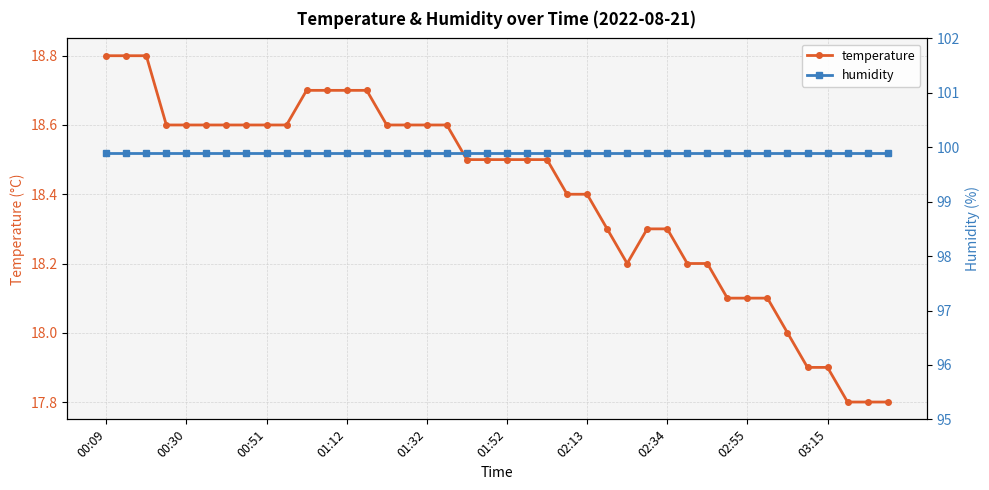

Reading left to right, transcribe all the data shown in this chart.

temperature: 18.8	18.8	18.8	18.6	18.6	18.6	18.6	18.6	18.6	18.6	18.7	18.7	18.7	18.7	18.6	18.6	18.6	18.6	18.5	18.5	18.5	18.5	18.5	18.4	18.4	18.3	18.2	18.3	18.3	18.2	18.2	18.1	18.1	18.1	18.0	17.9	17.9	17.8	17.8	17.8
humidity: 99.9	99.9	99.9	99.9	99.9	99.9	99.9	99.9	99.9	99.9	99.9	99.9	99.9	99.9	99.9	99.9	99.9	99.9	99.9	99.9	99.9	99.9	99.9	99.9	99.9	99.9	99.9	99.9	99.9	99.9	99.9	99.9	99.9	99.9	99.9	99.9	99.9	99.9	99.9	99.9